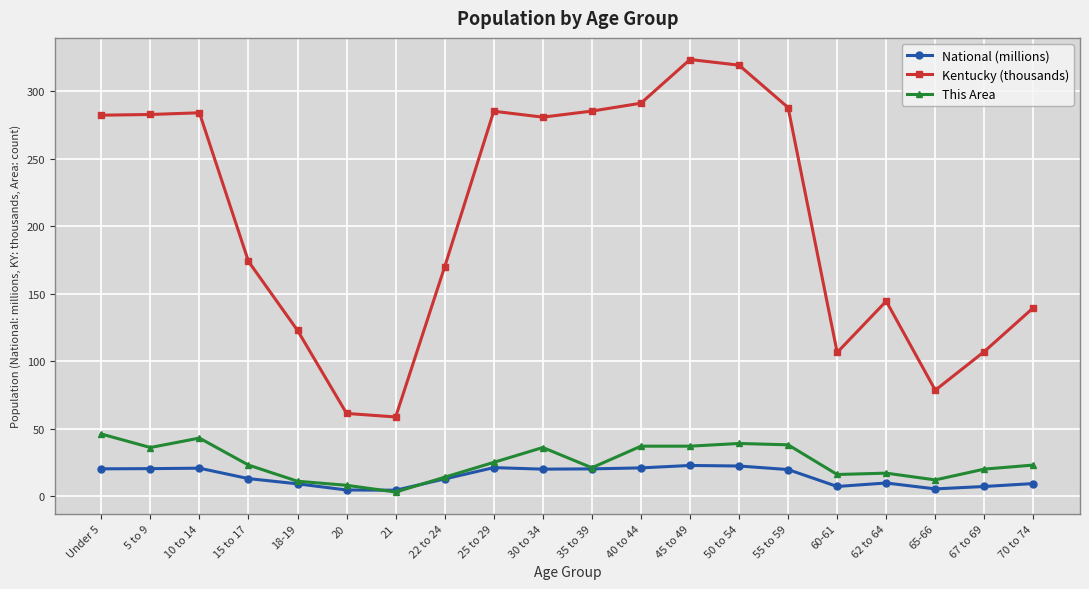

At which category does This Area reach its first local peak?

10 to 14